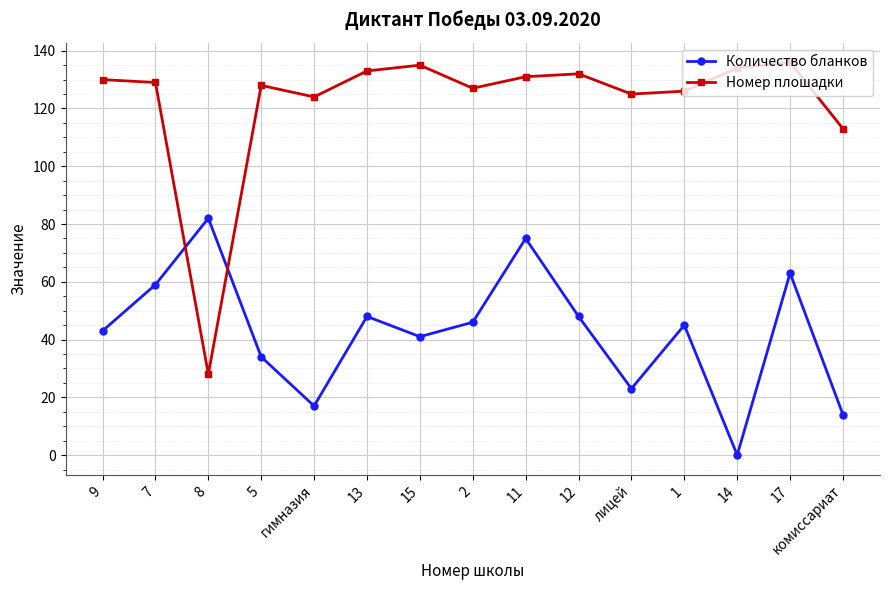

What is the highest value of the Номер плошадки series?

136